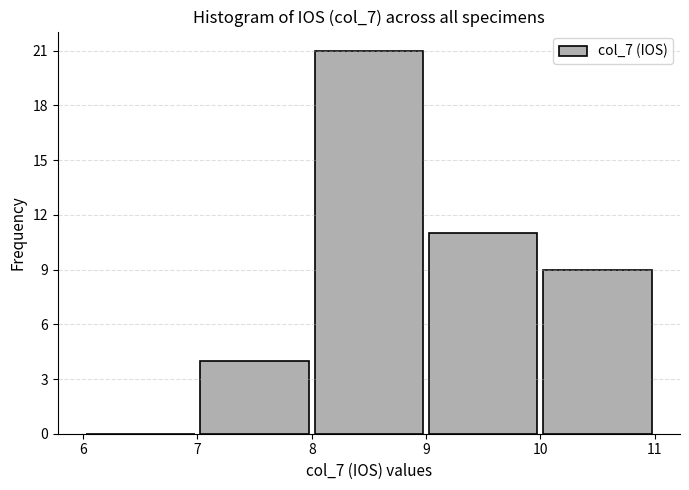

Which range on the x-axis has the tallest bar?

8 to 9